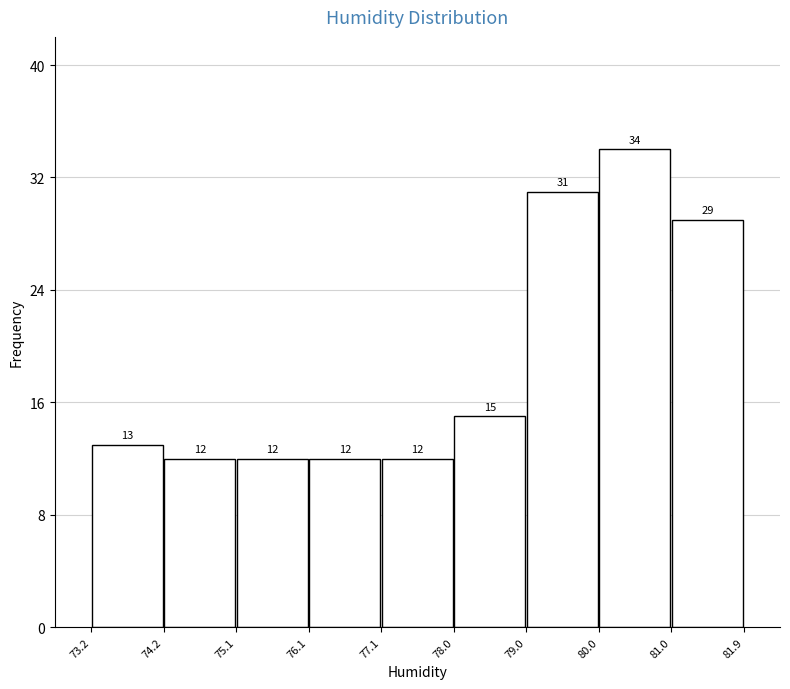

Which range on the x-axis has the tallest bar?

80.0 to 81.0